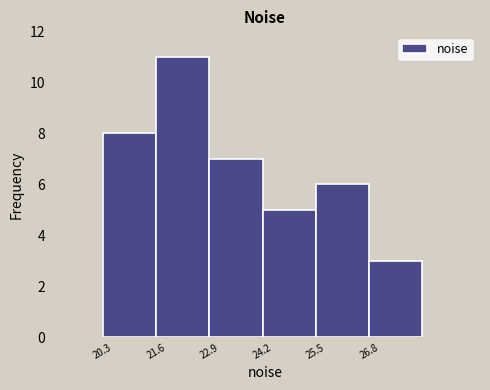

How tall is the bar that spans 24.2 to 25.4 on the x-axis? Neither the bar edges nor the heights are printed on the chart, so give them approximately, as read against the axes.

5